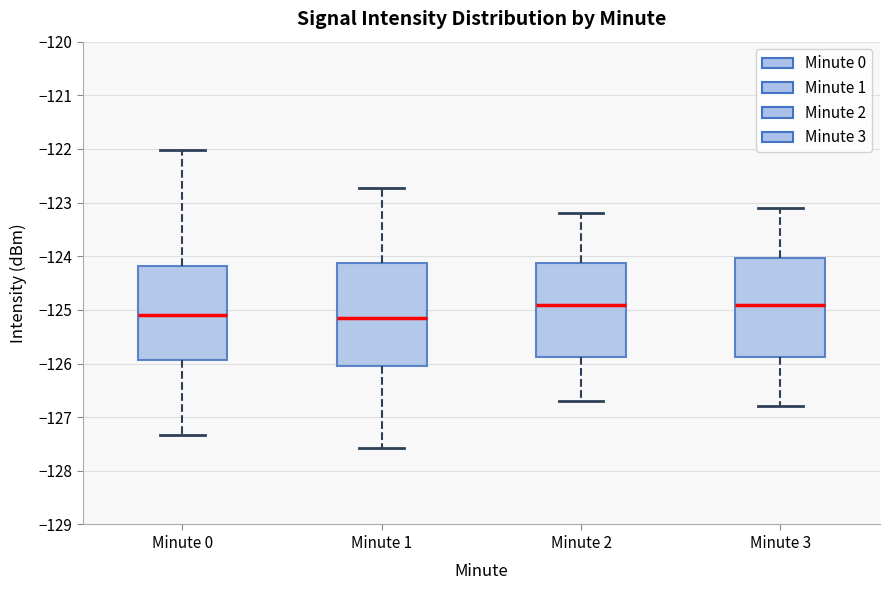

Reading left to right, transcribe this box plot: for each box, give where its median line is, the range the box spans, and where its two whiskers end, as read against the y-axis. The values are not printed on the chart, so give them approximately, as read against the axis.

Minute 0: median -125.1, box -125.9 to -124.2, whiskers -127.3 to -122.0
Minute 1: median -125.1, box -126.0 to -124.1, whiskers -127.6 to -122.7
Minute 2: median -124.9, box -125.9 to -124.1, whiskers -126.7 to -123.2
Minute 3: median -124.9, box -125.9 to -124.0, whiskers -126.8 to -123.1